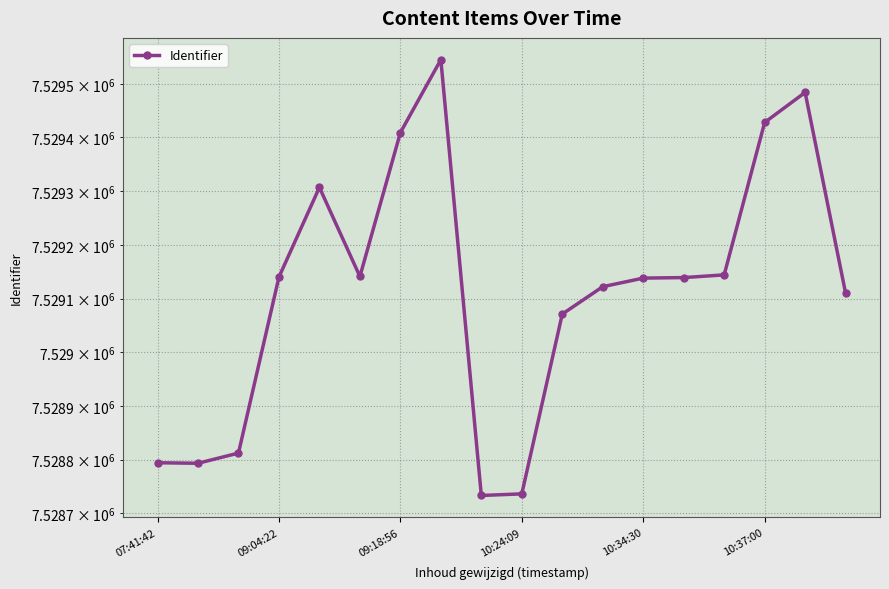

What is the minimum value shown in the chart?

7528733